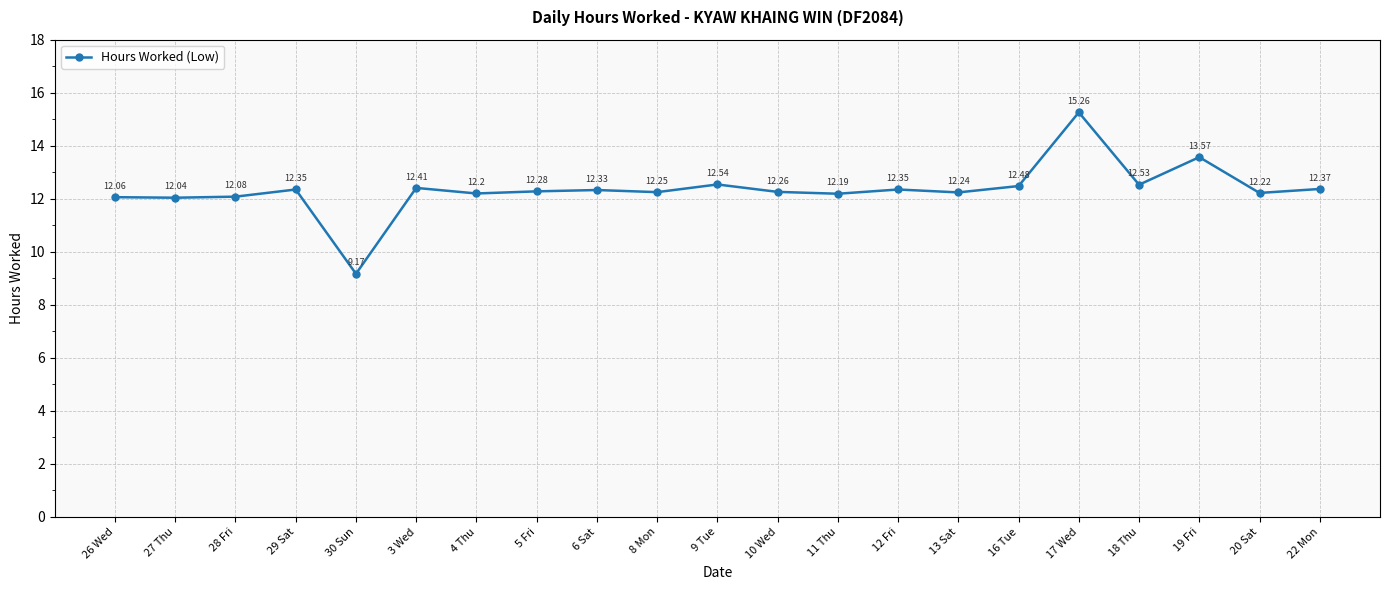

What is the difference between the maximum and second lowest values?

3.2